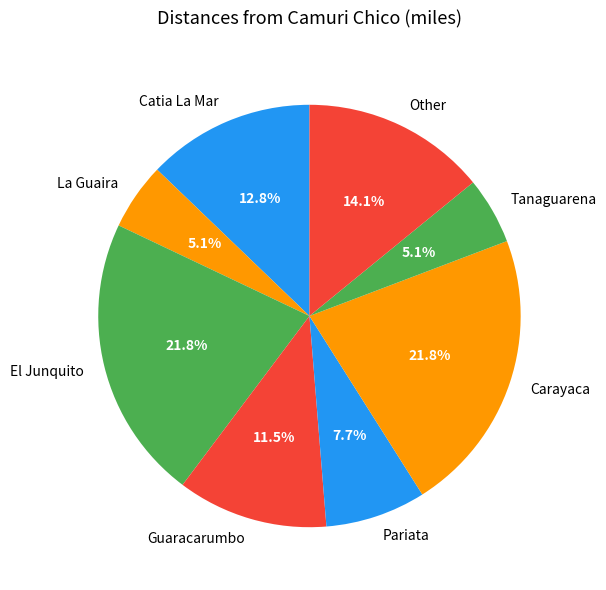

Which has a higher value, El Junquito or Guaracarumbo?

El Junquito